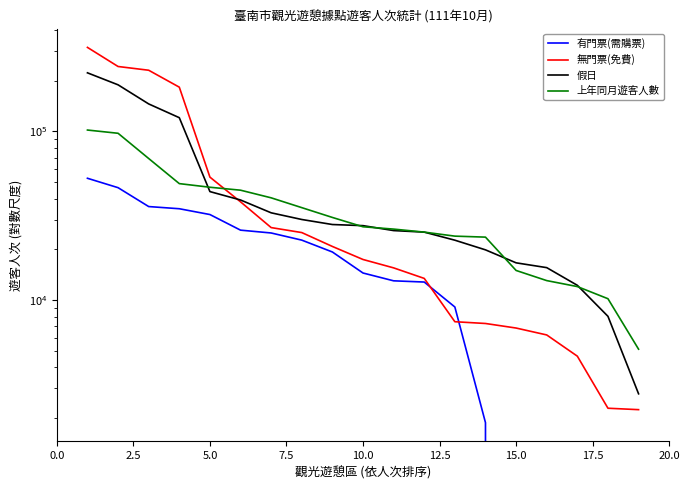

The value of 無門票(免費) at 15.0 is 11287. True or false?

False